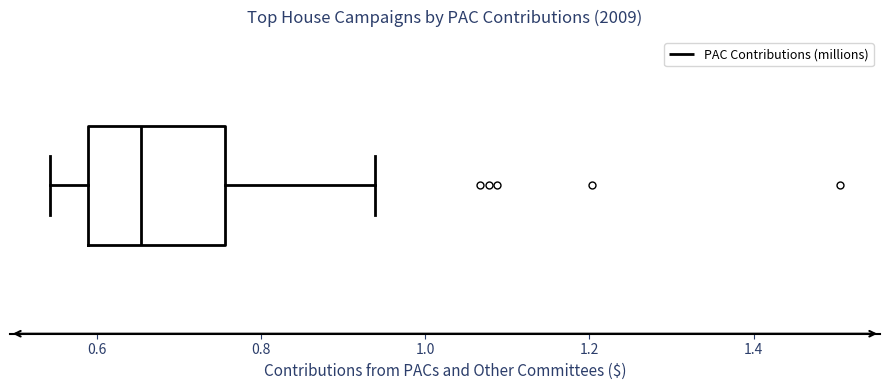

Where does the right whisker of the box end on the x-axis? The values are not printed on the chart, so give them approximately, as read against the axis.

0.94